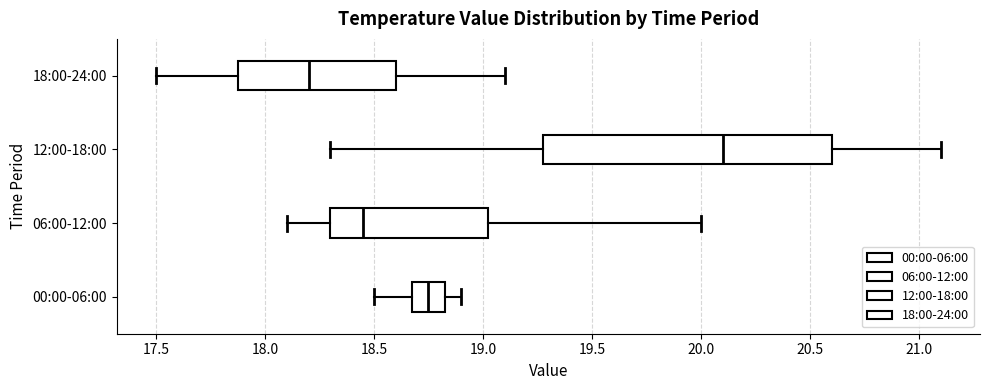

Reading bottom to top, read every box against the x-axis: the position of its median line, the range the box covers, and the ends of its whiskers. The values are not printed on the chart, so give them approximately, as read against the axis.

00:00-06:00: median 18.75, box 18.70 to 18.85, whiskers 18.50 to 18.90
06:00-12:00: median 18.45, box 18.30 to 19.05, whiskers 18.10 to 20.00
12:00-18:00: median 20.10, box 19.30 to 20.60, whiskers 18.30 to 21.10
18:00-24:00: median 18.20, box 17.90 to 18.60, whiskers 17.50 to 19.10